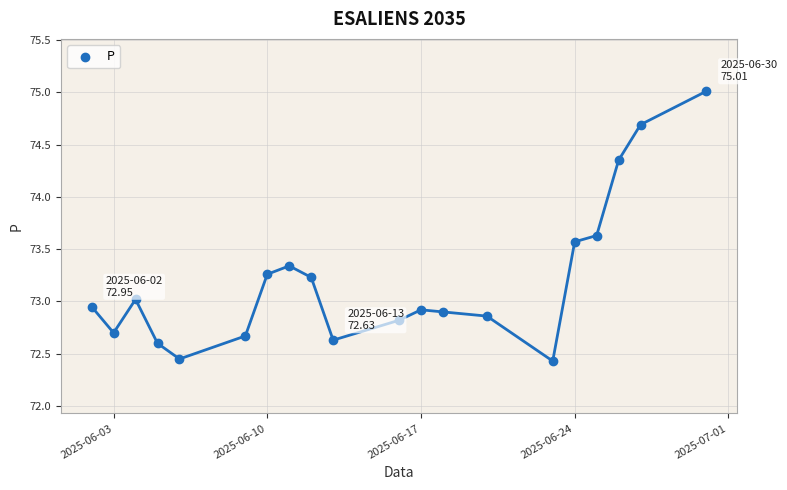

What is the range of Y values (max minus min)?

2.6